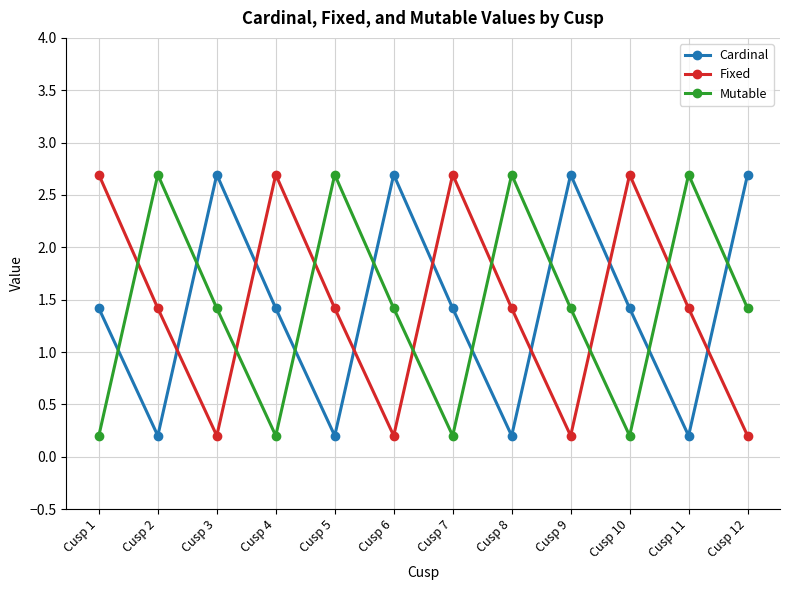

At which label does Cardinal first exceed 1?

Cusp 1